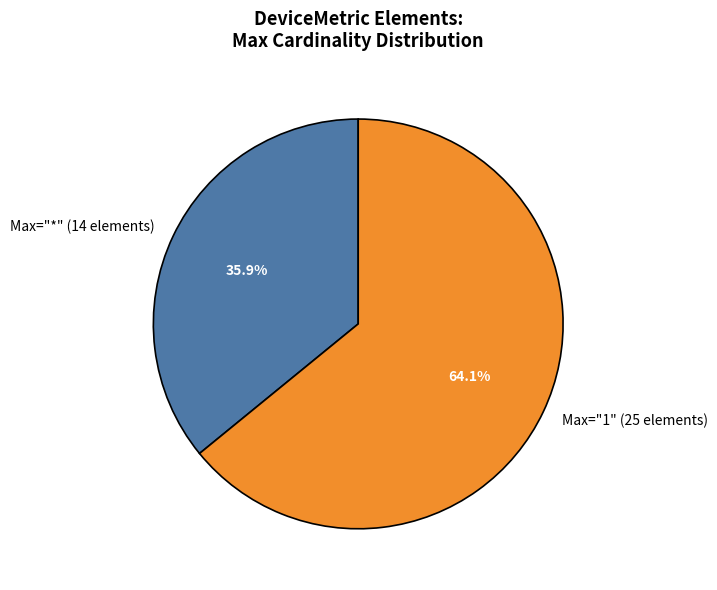

To the nearest percent, what is the difference between the largest and smallest slice percentages?

28%